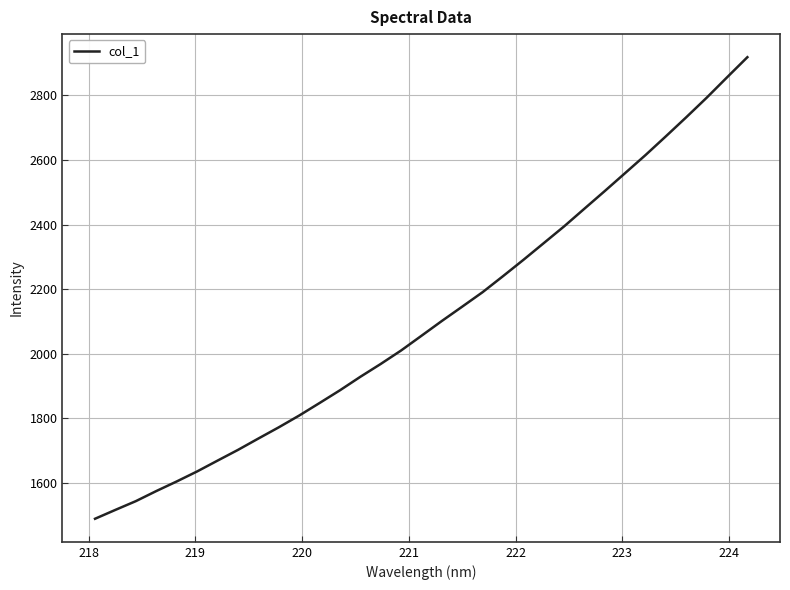

What is the greatest value displayed?

2918.0